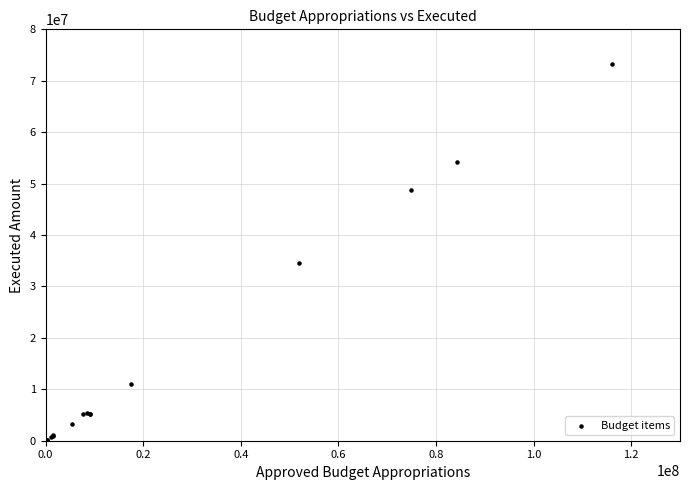

What Y value in the scatter plot is closest to 36584502?

34516815.9